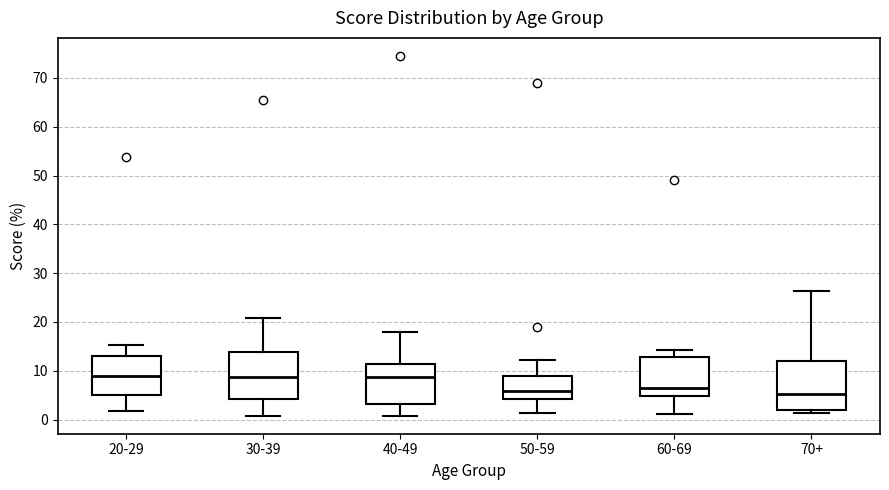

Reading left to right, read every box against the y-axis: the position of its median line, the range the box covers, and the ends of its whiskers. The values are not printed on the chart, so give them approximately, as read against the axis.

20-29: median 9, box 5 to 13, whiskers 2 to 15
30-39: median 9, box 4 to 14, whiskers 1 to 21
40-49: median 9, box 3 to 11, whiskers 1 to 18
50-59: median 6, box 4 to 9, whiskers 1 to 12
60-69: median 6, box 5 to 13, whiskers 1 to 14
70+: median 5, box 2 to 12, whiskers 1 to 26